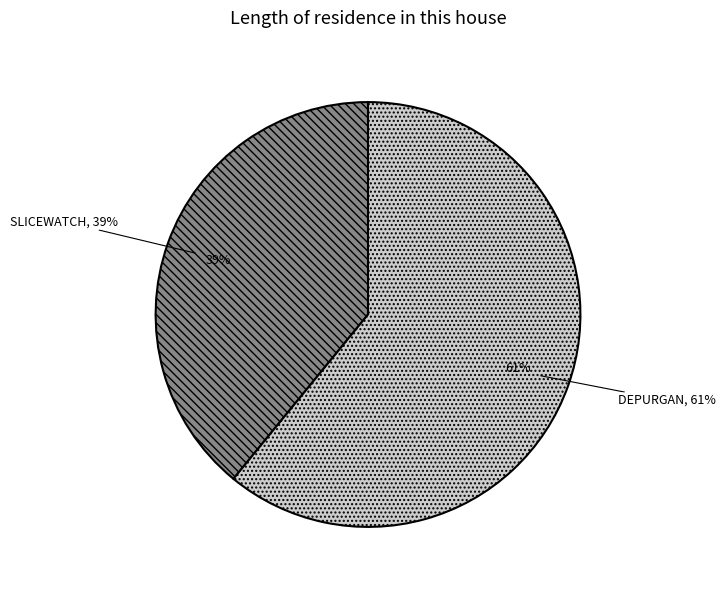

Combined, do H2020 SLICEWATCH (2016) and H2020 DEPURGAN (2015) account for over 50%?

Yes